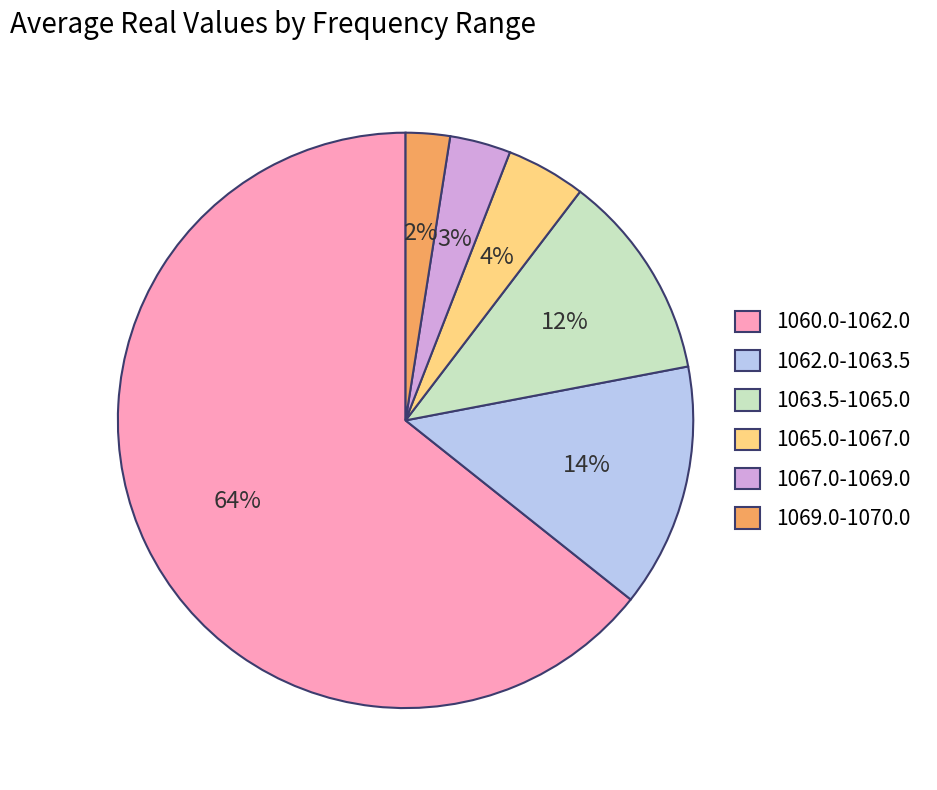

Is it true that 1060.0-1062.0 is 41% of the pie?

False